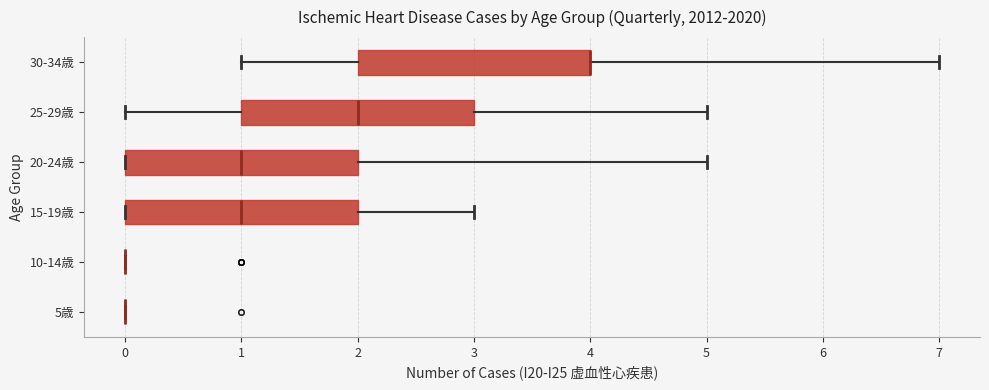

Reading bottom to top, transcribe this box plot: for each box, give where its median line is, the range the box spans, and where its two whiskers end, as read against the x-axis. The values are not printed on the chart, so give them approximately, as read against the axis.

5歳: box collapsed to a line at 0, whiskers 0 to 0
10-14歳: box collapsed to a line at 0, whiskers 0 to 0
15-19歳: median 1, box 0 to 2, whiskers 0 to 3
20-24歳: median 1, box 0 to 2, whiskers 0 to 5
25-29歳: median 2, box 1 to 3, whiskers 0 to 5
30-34歳: median 4 (drawn on the box's right edge), box 2 to 4, whiskers 1 to 7